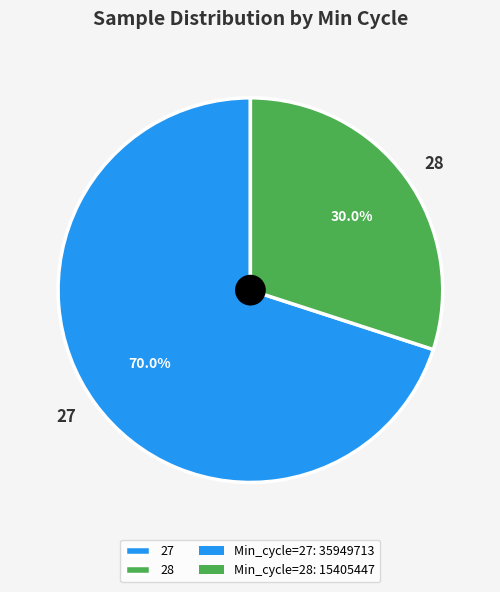

True or false: 27 accounts for 1% of the total.

False